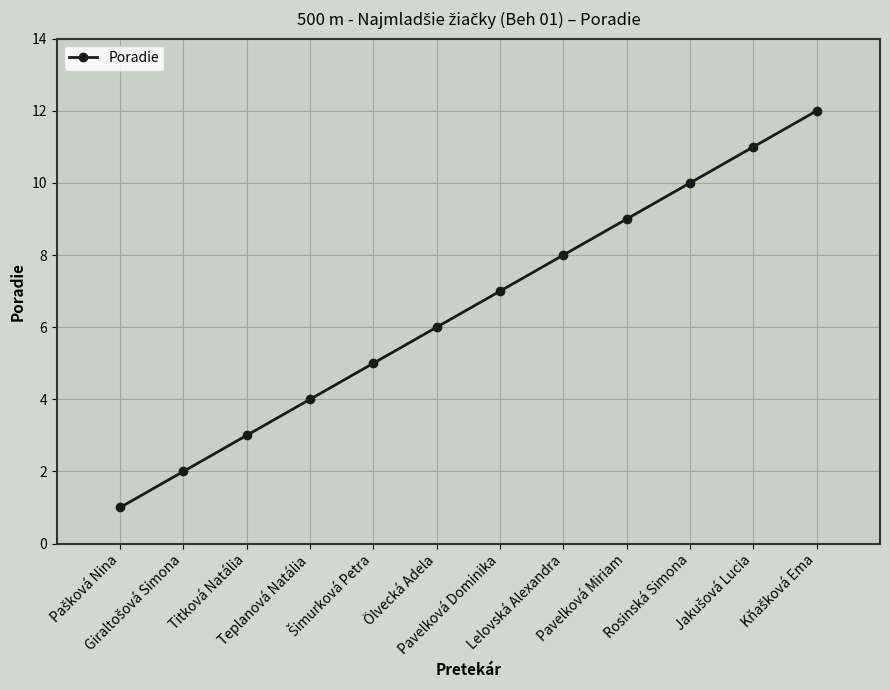

Count the number of data series in this chart.

1